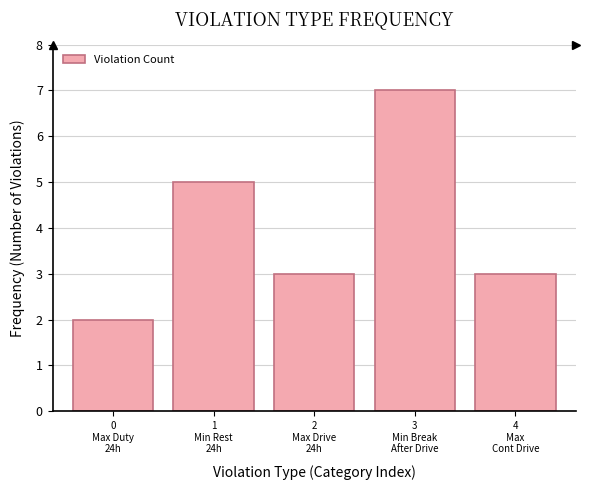

Reading left to right, what are all the values shown in this chart?

2	5	3	7	3